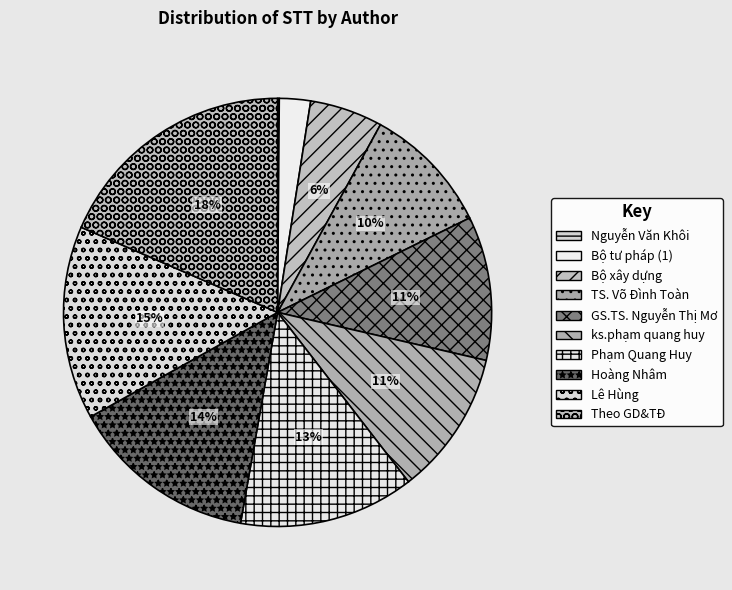

To the nearest percent, what percentage of the pie is ks.phạm quang huy?

11%